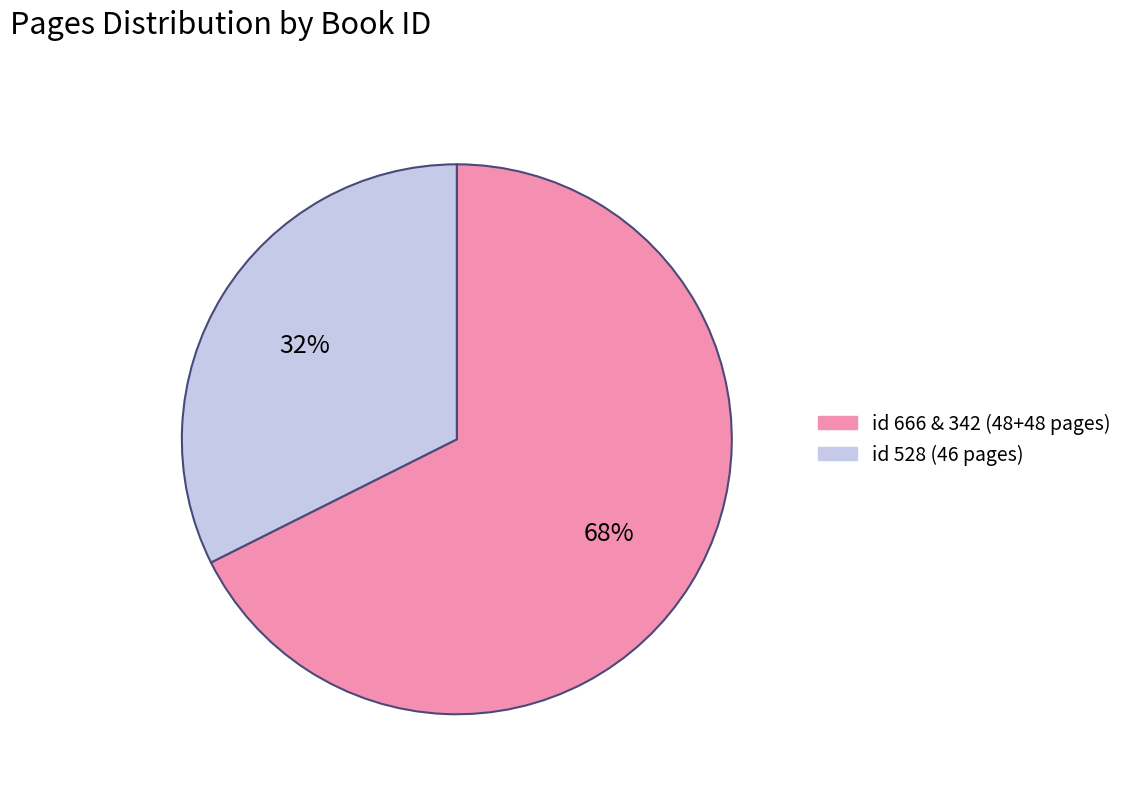

To the nearest percent, what is the average slice percentage?

50%